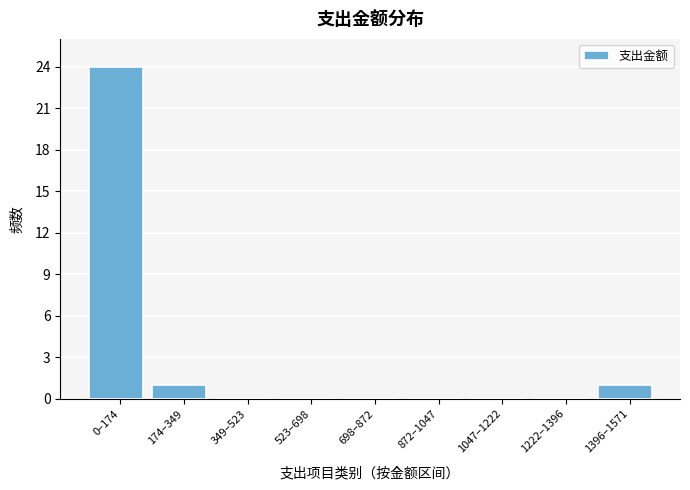

Reading left to right, transcribe all the data shown in this chart.

0–174=24	174–349=1	349–523=0	523–698=0	698–872=0	872–1047=0	1047–1222=0	1222–1396=0	1396–1571=1